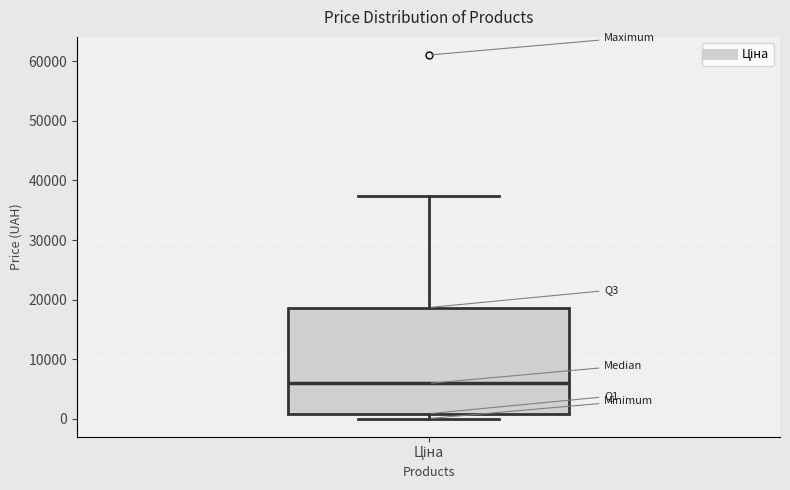

Read this box plot against the y-axis: the position of the median line, the range covered by the box, and the ends of both whiskers. The values are not printed on the chart, so give them approximately, as read against the axis.

median 6000, box 1000 to 19000, whiskers 0 to 37000